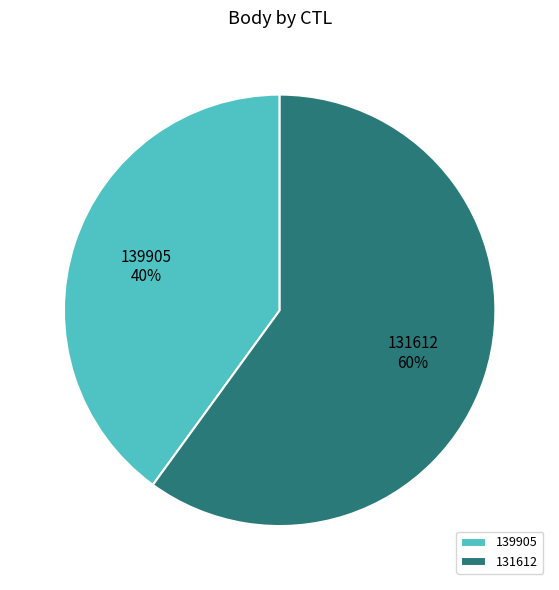

True or false: 139905 accounts for 40% of the total.

True